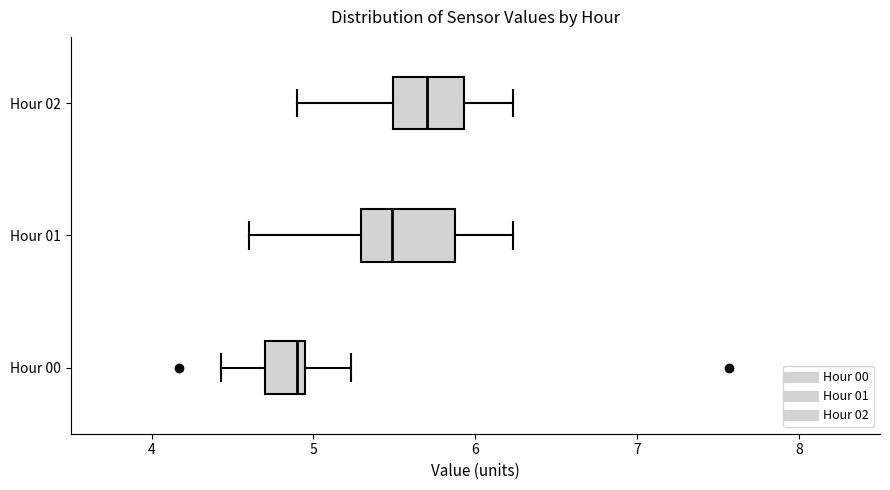

Reading bottom to top, transcribe this box plot: for each box, give where its median line is, the range the box spans, and where its two whiskers end, as read against the x-axis. The values are not printed on the chart, so give them approximately, as read against the axis.

Hour 00: median 4.9, box 4.7 to 5.0, whiskers 4.4 to 5.2
Hour 01: median 5.5, box 5.3 to 5.9, whiskers 4.6 to 6.2
Hour 02: median 5.7, box 5.5 to 5.9, whiskers 4.9 to 6.2